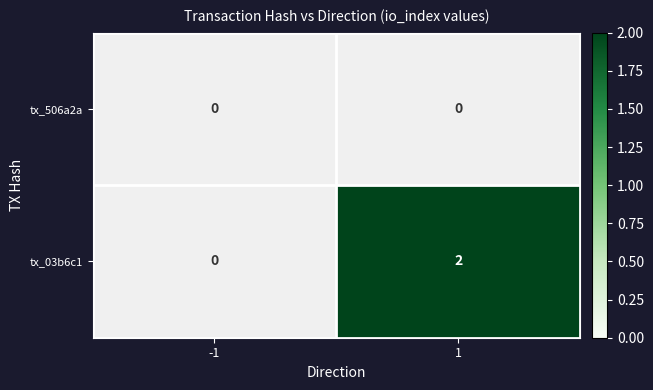

Which series changed the most between -1 and 1?

tx_03b6c1